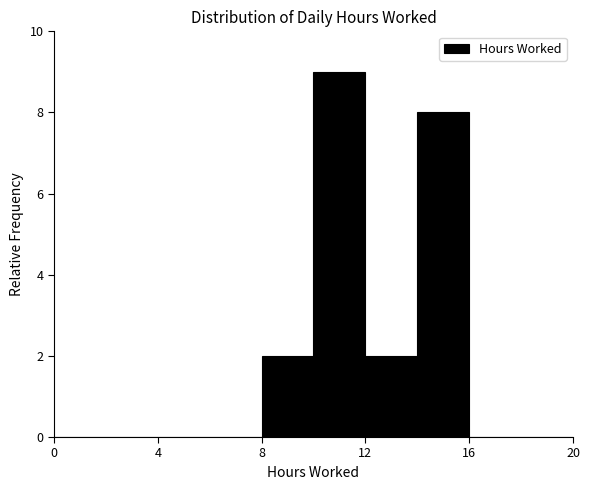

How tall is the bar that spans 12 to 14 on the x-axis? The values are not printed on the chart, so give them approximately, as read against the axis.

2